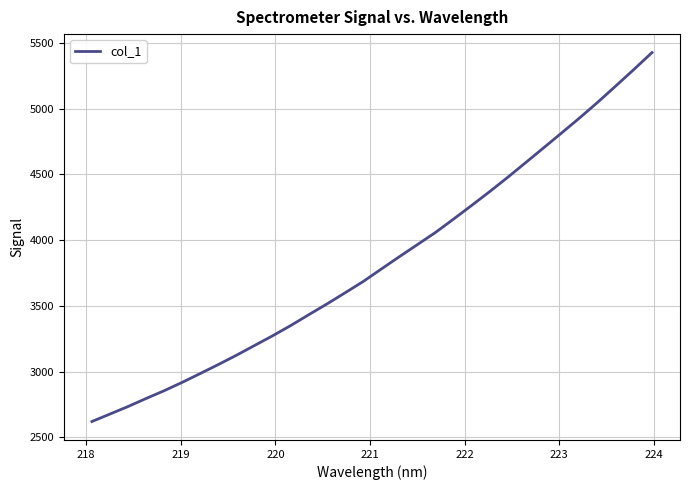

What is the minimum value shown in the chart?

2620.3